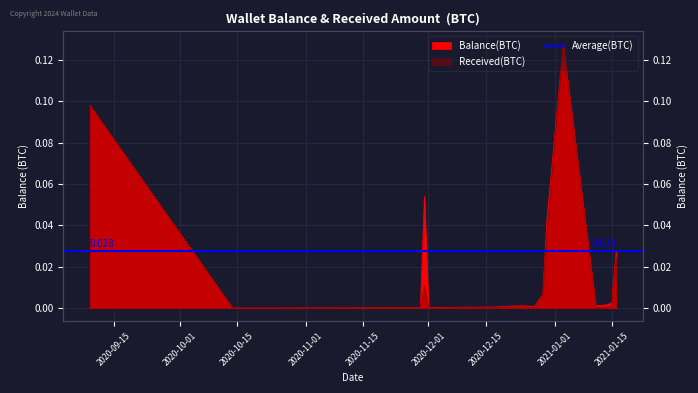

Which series has the largest total across all categories?

Balance(BTC)